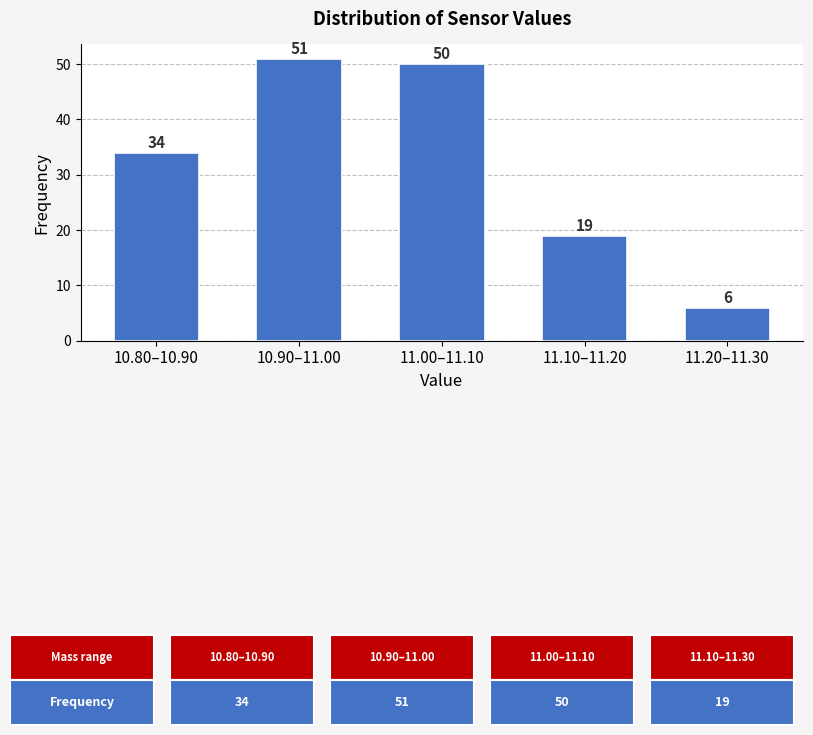

Reading right to left, list all the values displayed in this chart.

6	19	50	51	34